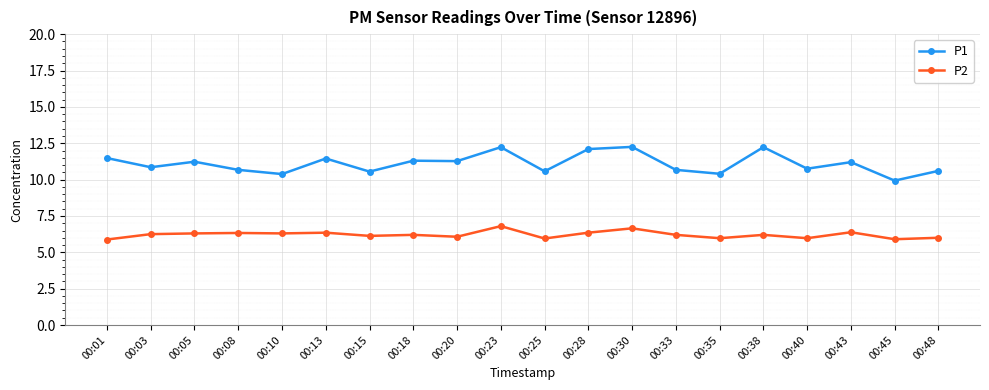

At which label does P2 first exceed 6?

00:03